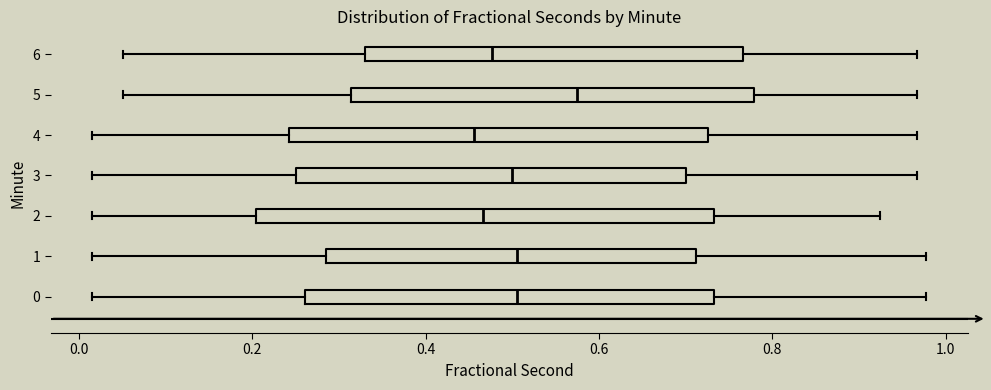

Reading bottom to top, read every box against the x-axis: the position of its median line, the range the box covers, and the ends of its whiskers. The values are not printed on the chart, so give them approximately, as read against the axis.

0: median 0.50, box 0.26 to 0.74, whiskers 0.02 to 0.98
1: median 0.50, box 0.28 to 0.72, whiskers 0.02 to 0.98
2: median 0.46, box 0.20 to 0.74, whiskers 0.02 to 0.92
3: median 0.50, box 0.24 to 0.70, whiskers 0.02 to 0.96
4: median 0.46, box 0.24 to 0.72, whiskers 0.02 to 0.96
5: median 0.58, box 0.32 to 0.78, whiskers 0.06 to 0.96
6: median 0.48, box 0.34 to 0.76, whiskers 0.06 to 0.96